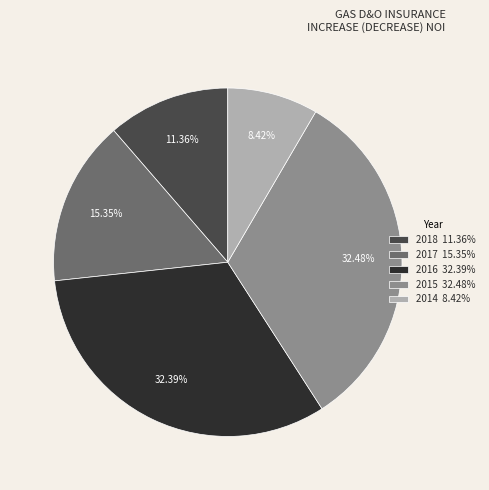

Is 2016 the majority of the pie?

No